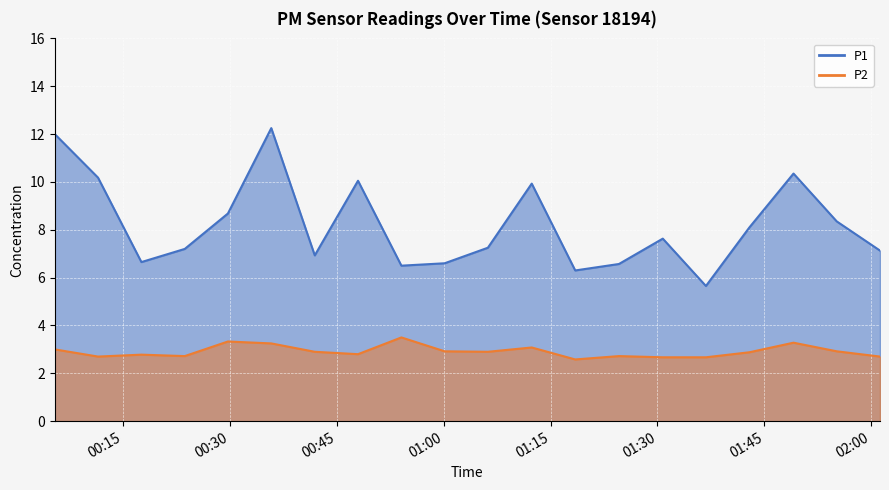

What is the difference between the highest and lowest values at 2023-05-24T01:55:09?

5.4